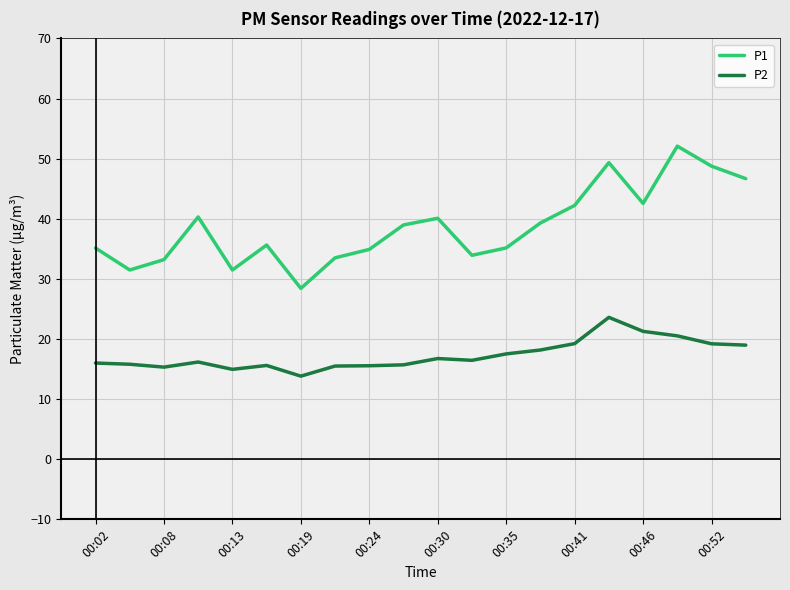

Which series has the largest range (max minus min)?

P1